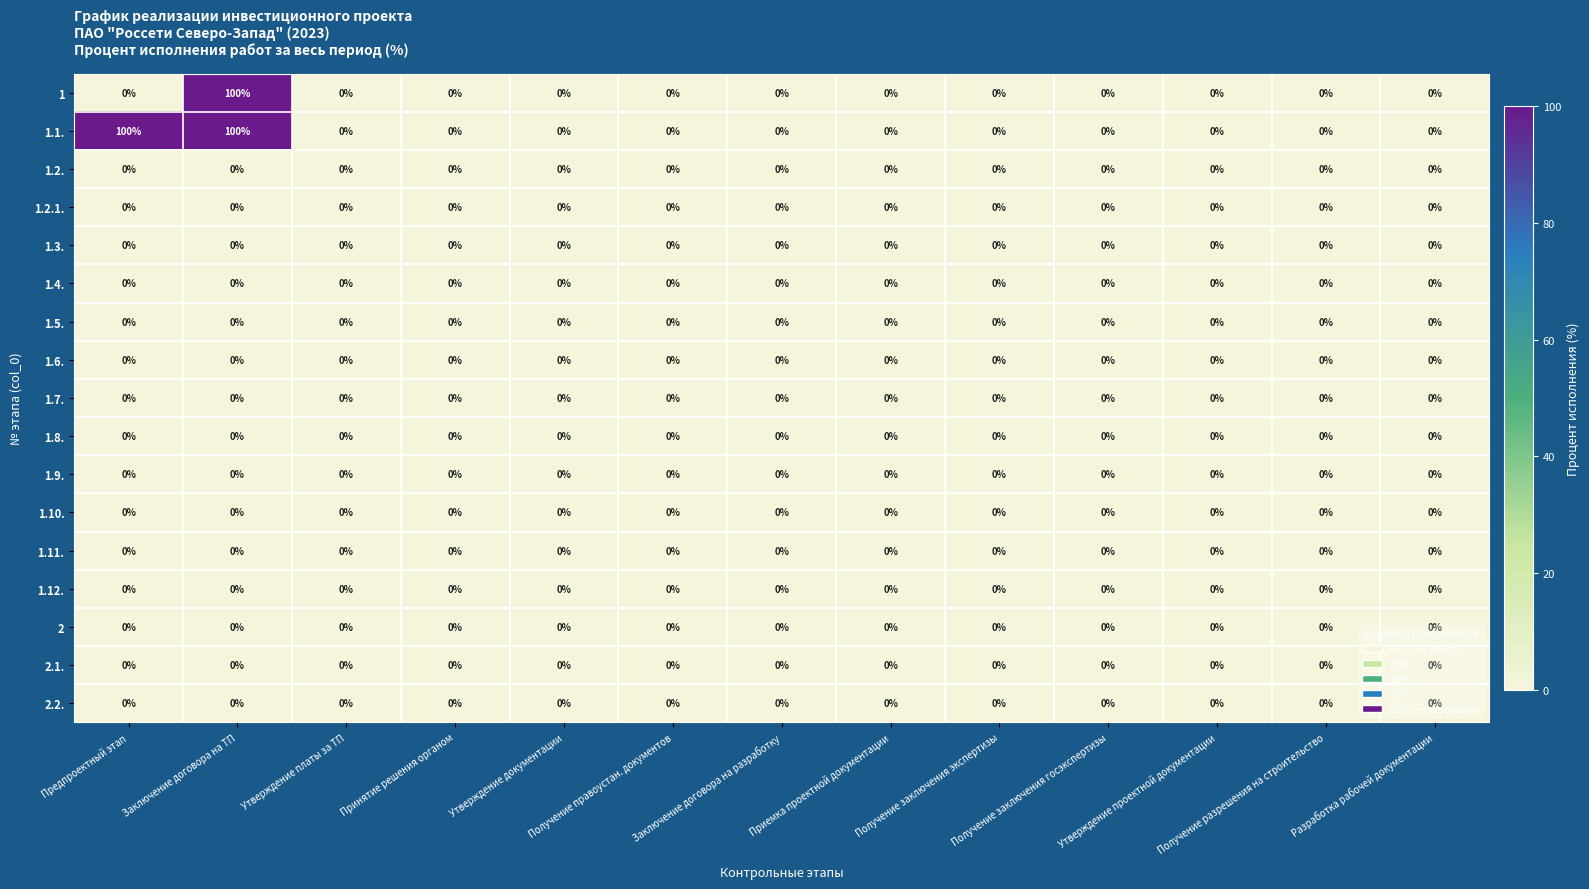

At which category is the sum across all series the highest?

Заключение договора на ТП